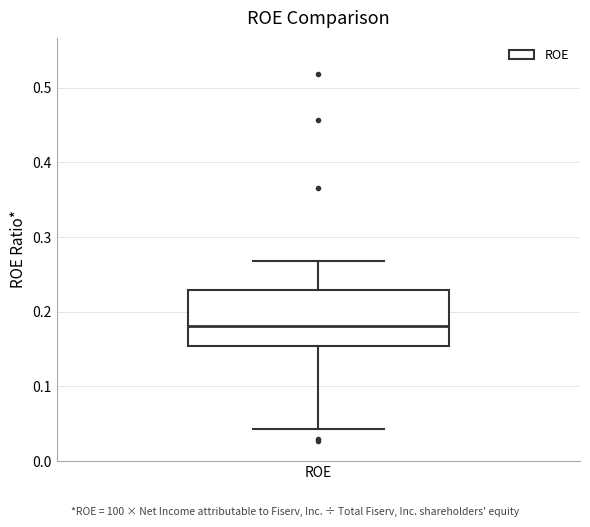

Transcribe this box plot: give where the median line is, the range the box spans, and where the two whiskers end, as read against the y-axis. The values are not printed on the chart, so give them approximately, as read against the axis.

median 0.18, box 0.15 to 0.23, whiskers 0.04 to 0.27